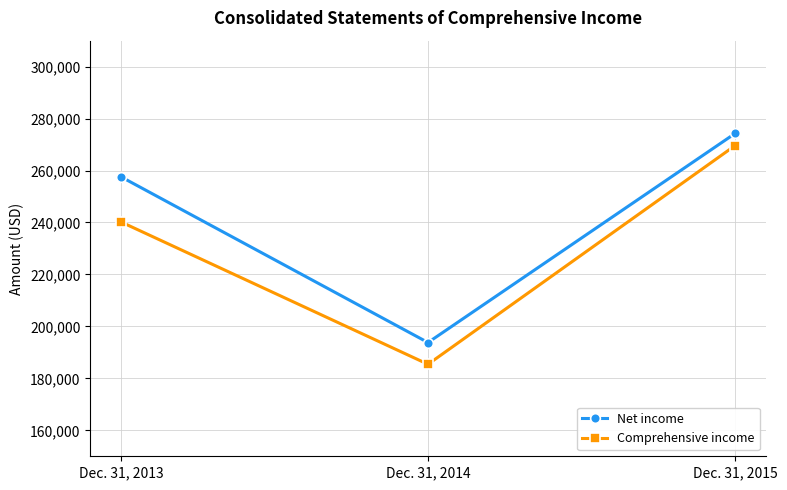

Which label corresponds to the largest value in the chart?

Dec. 31, 2015